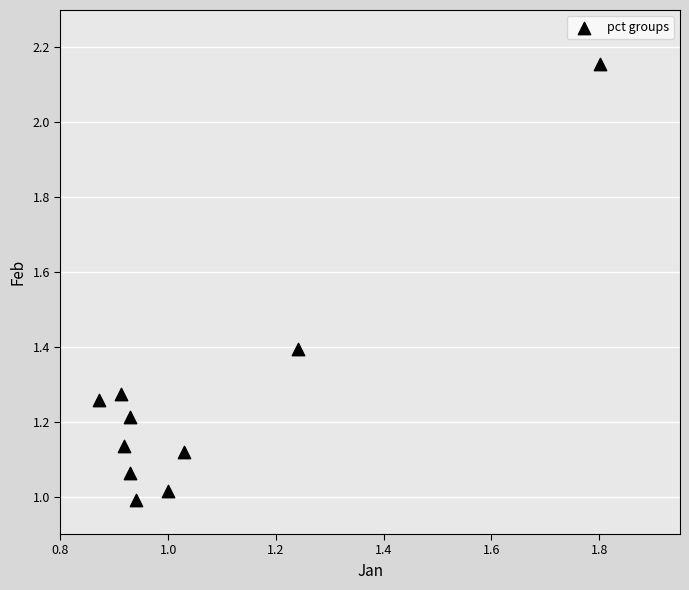

What is the range of Y values (max minus min)?

1.2